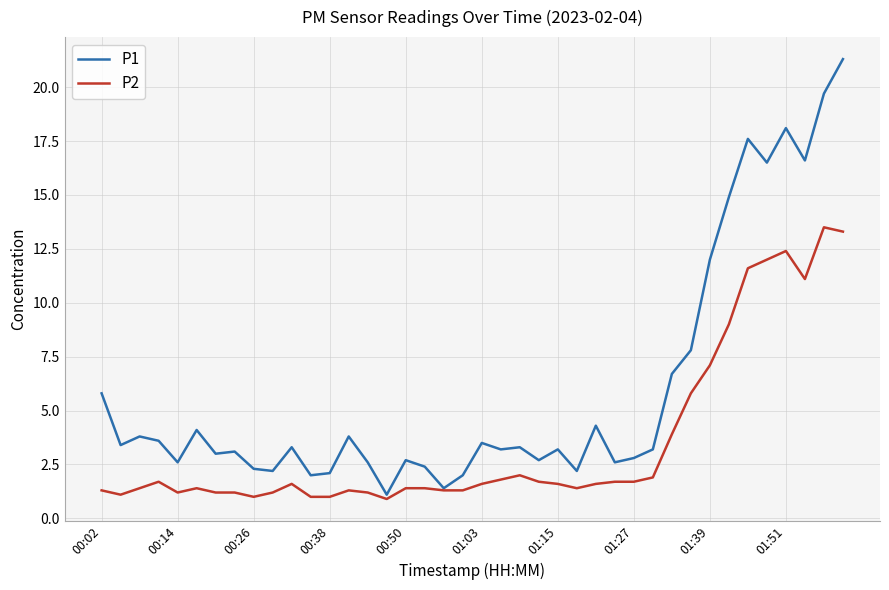

Rank the series by their maximum value, from highest to lowest.

P1, P2